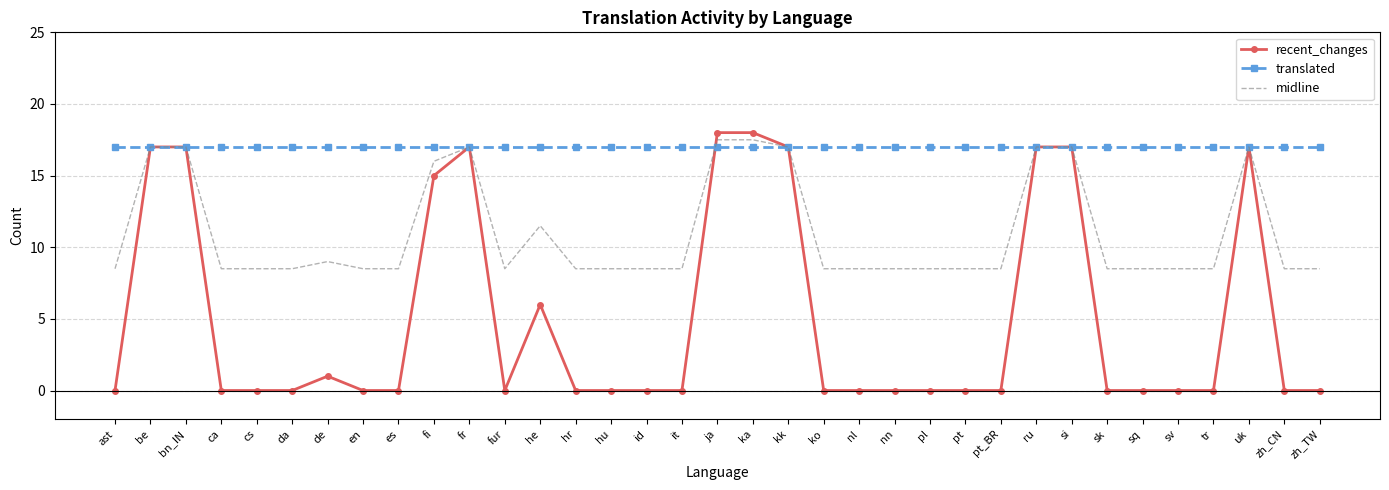

List the series in order of their overall mean, lowest first.

recent_changes, midline, translated